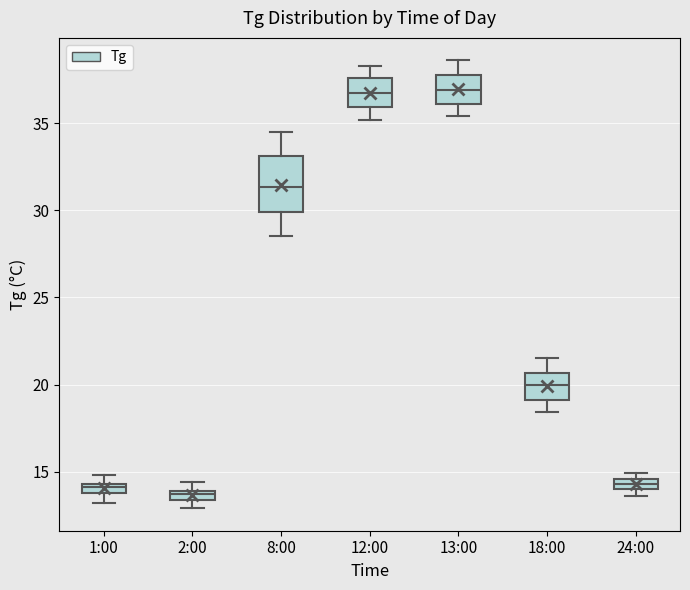

Which box is the tallest, from its lower edge to its upper edge?

8:00